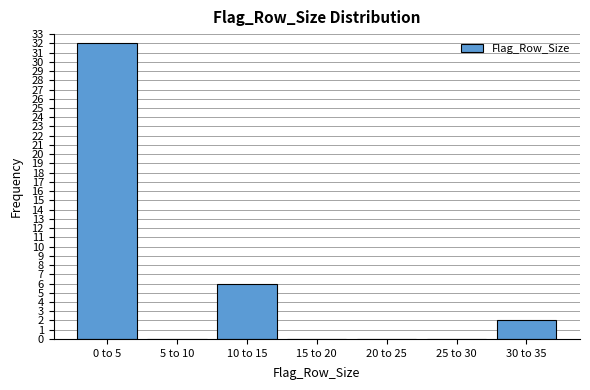

Reading left to right, transcribe all the data shown in this chart.

0 to 5=32	5 to 10=0	10 to 15=6	15 to 20=0	20 to 25=0	25 to 30=0	30 to 35=2